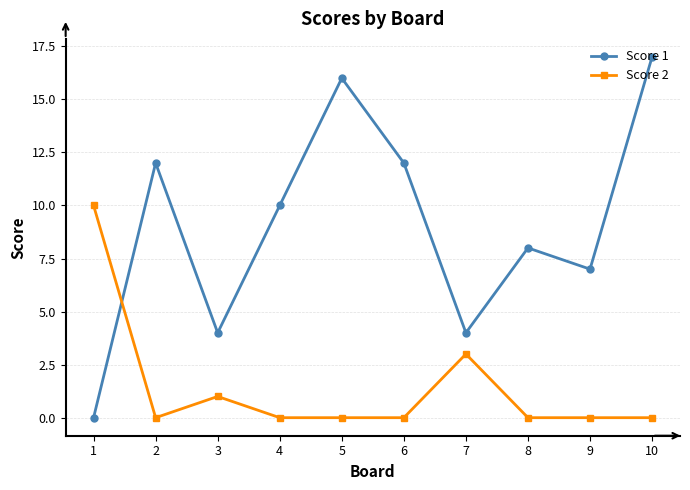

How many lines are shown in the chart?

2